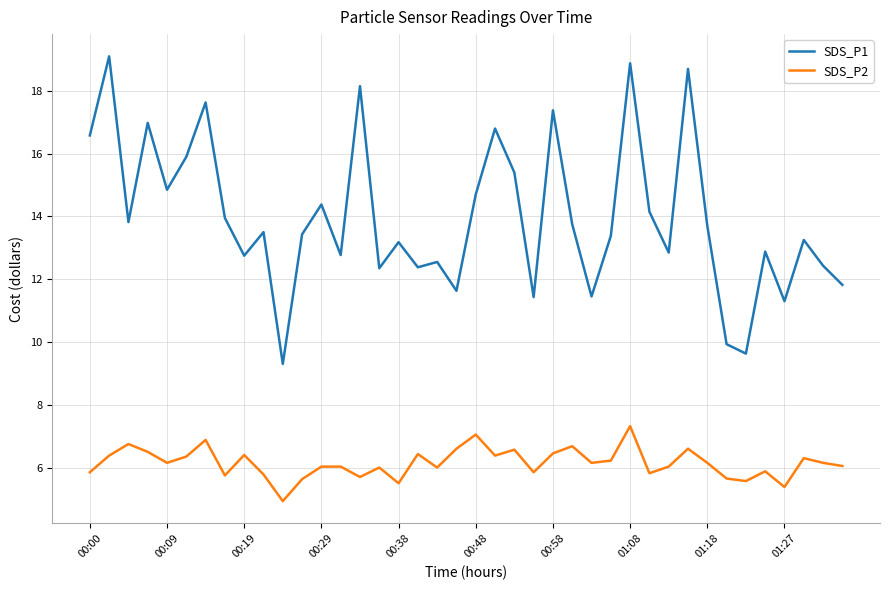

Which series has the widest spread of values?

SDS_P1